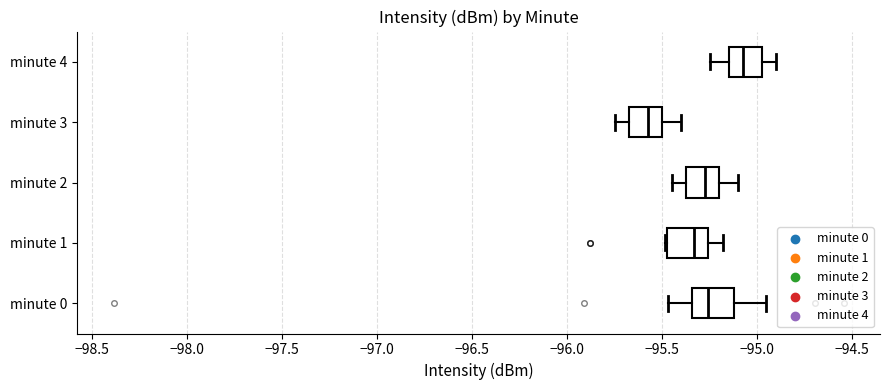

Where is the right edge of the box for minute 4 on the x-axis? The values are not printed on the chart, so give them approximately, as read against the axis.

-94.95